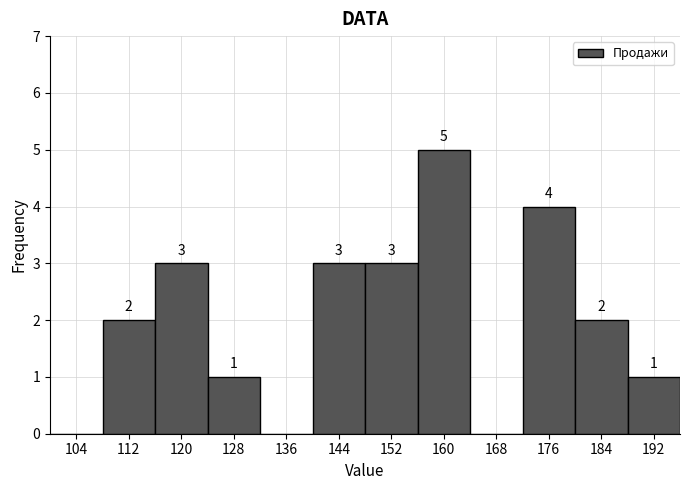

Which range on the x-axis has the tallest bar?

156 to 164